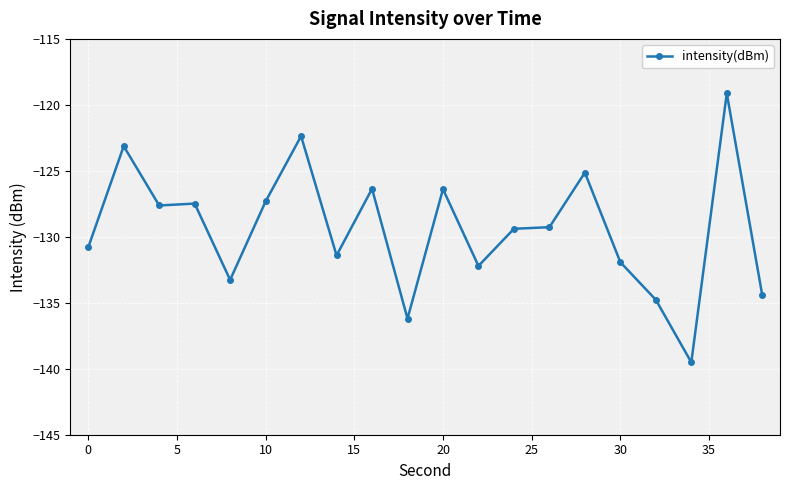

What is the value of the 11th point from the left?

-126.4